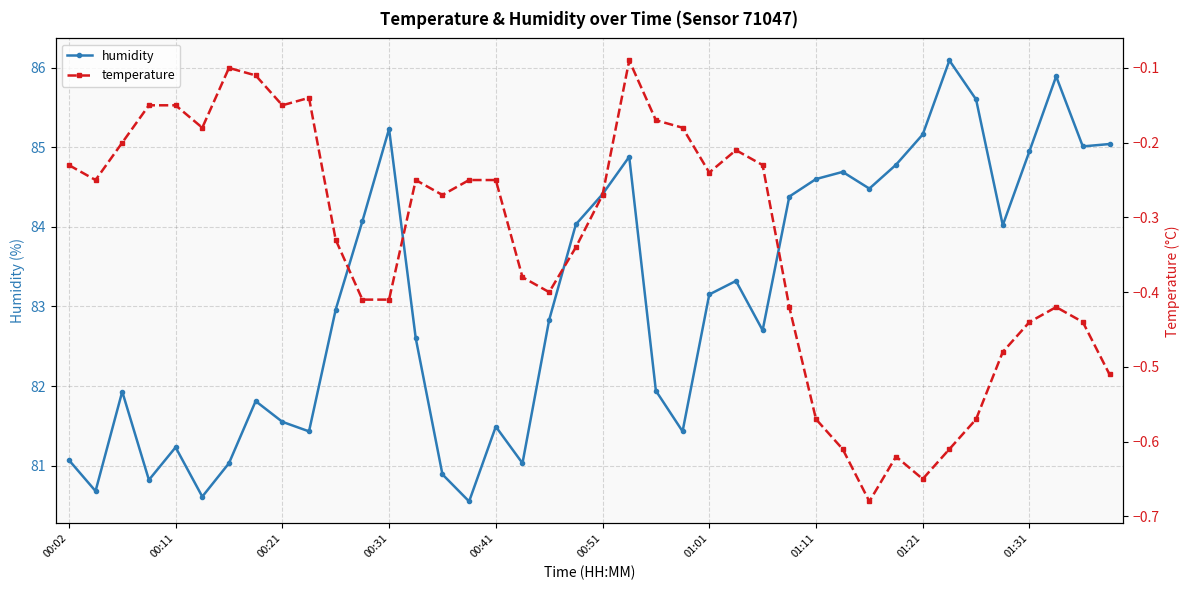

True or false: humidity and temperature intersect in this chart.

False